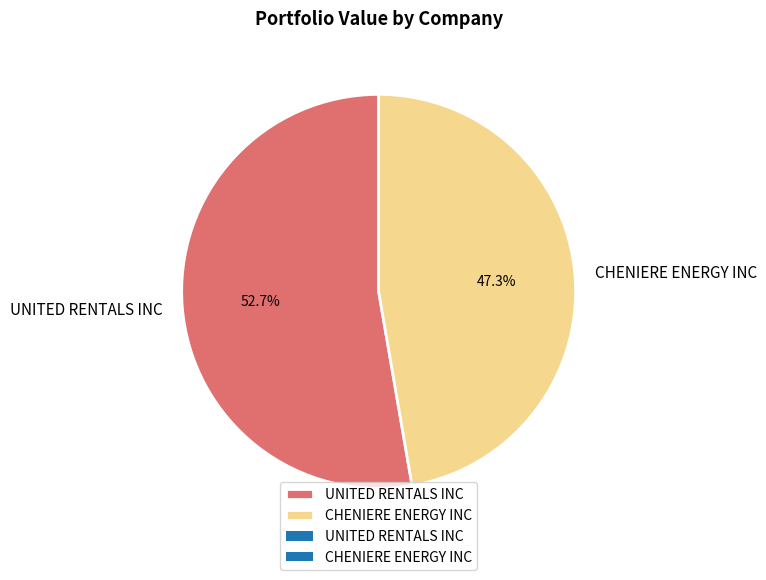

Rank the categories by value from highest to lowest.

UNITED RENTALS INC, CHENIERE ENERGY INC